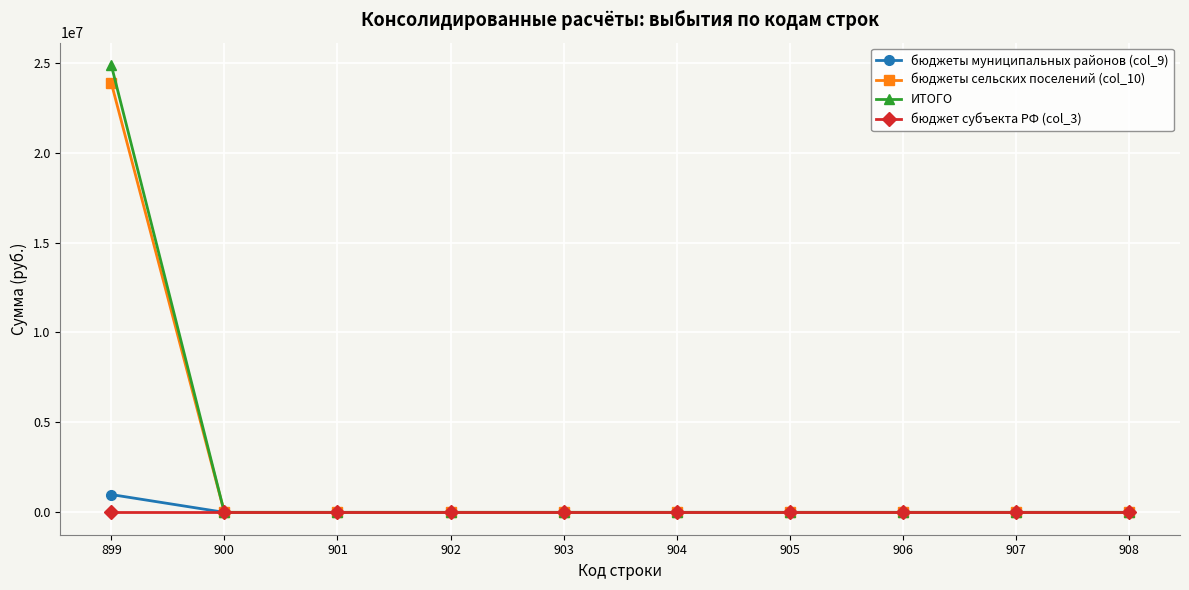

Reading left to right, transcribe all the data shown in this chart.

бюджеты муниципальных районов (col_9): 989912.4	0.0	0.0	0.0	0.0	0.0	0.0	0.0	0.0	0.0
бюджеты сельских поселений (col_10): 23877753.0	0.0	0.0	0.0	0.0	0.0	0.0	0.0	0.0	0.0
ИТОГО: 24867665.4	0.0	0.0	0.0	0.0	0.0	0.0	0.0	0.0	0.0
бюджет субъекта РФ (col_3): 0.0	0.0	0.0	0.0	0.0	0.0	0.0	0.0	0.0	0.0